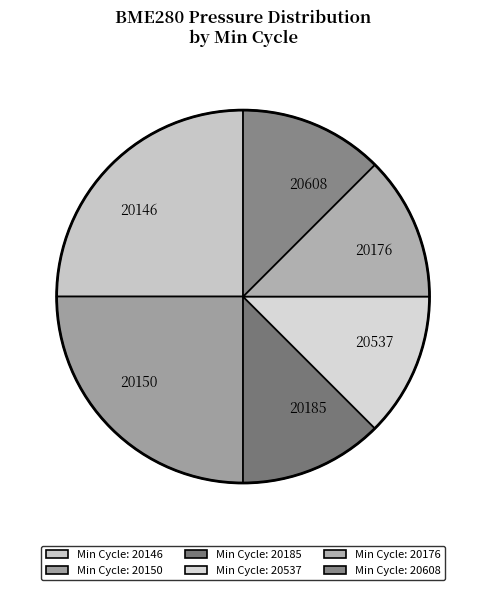

Does 20146 represent more than half of the total?

No